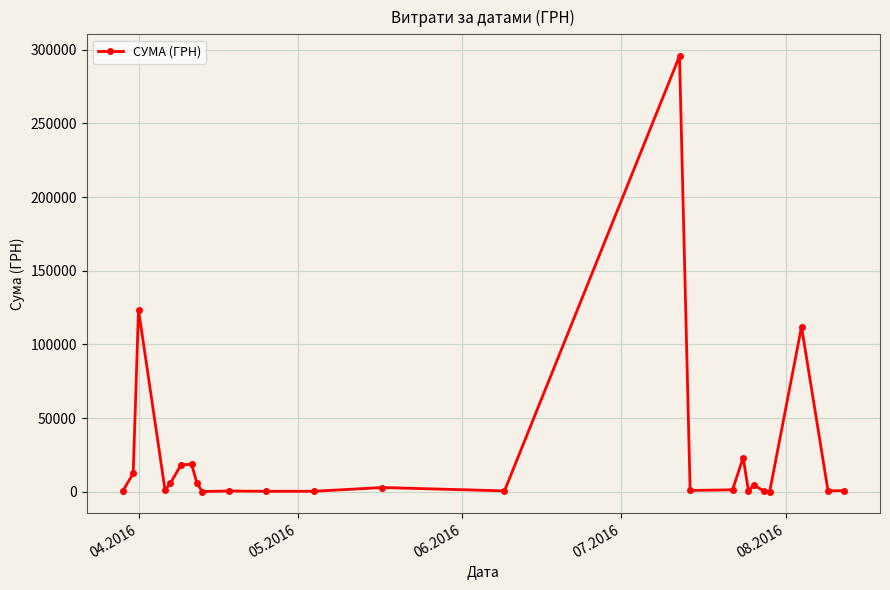

True or false: the data has more than 0 interior local peaks.

True